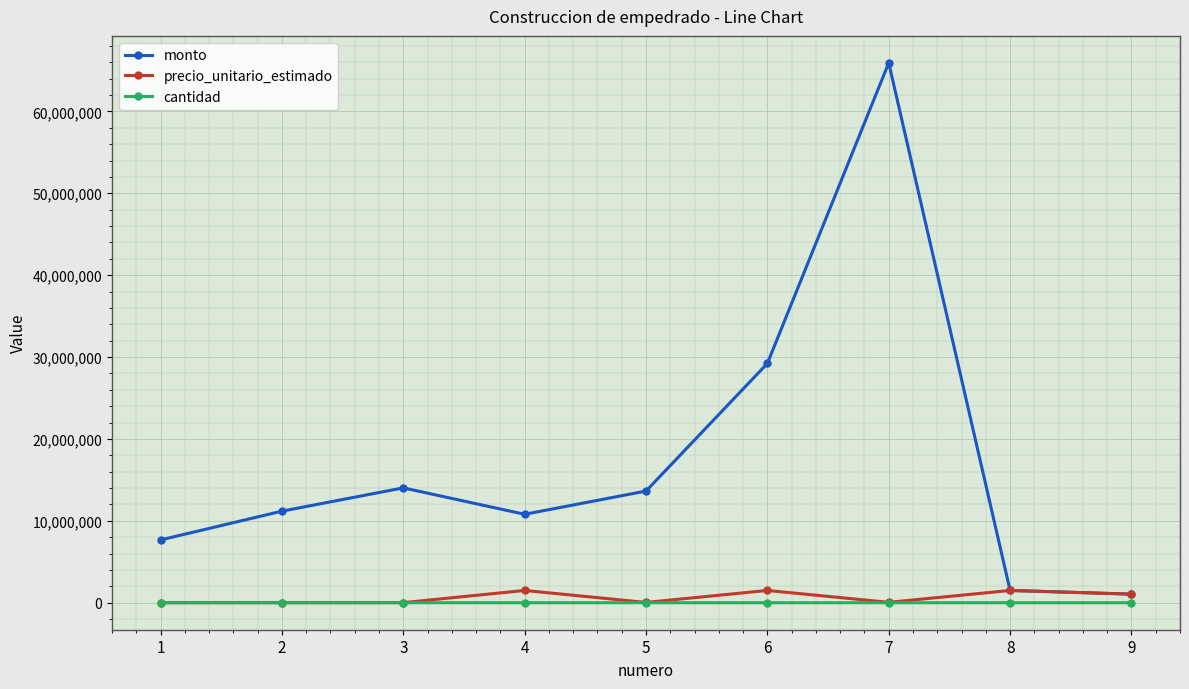

Is the value of cantidad at 3 greater than the value of precio_unitario_estimado at 8?

No